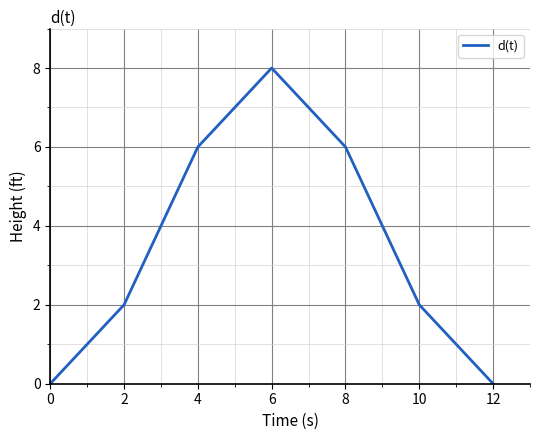

What is the maximum value shown in the chart?

8